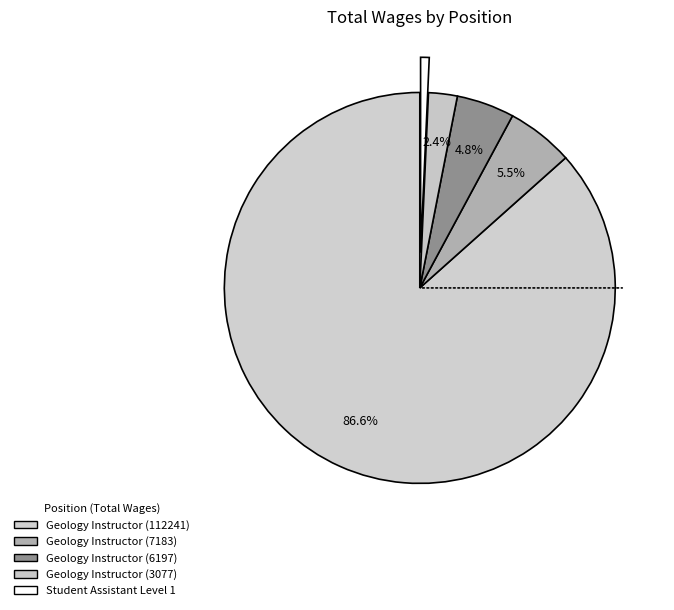

Between Geology Instructor (112241) and Geology Instructor (7183), which is larger?

Geology Instructor (112241)